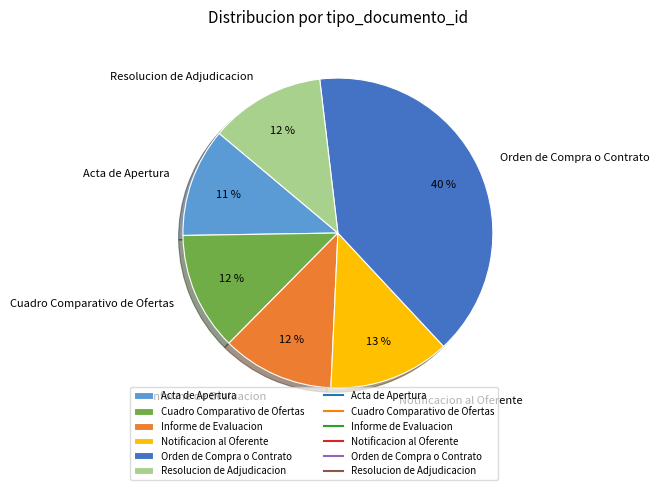

How many segments does this pie chart have?

6